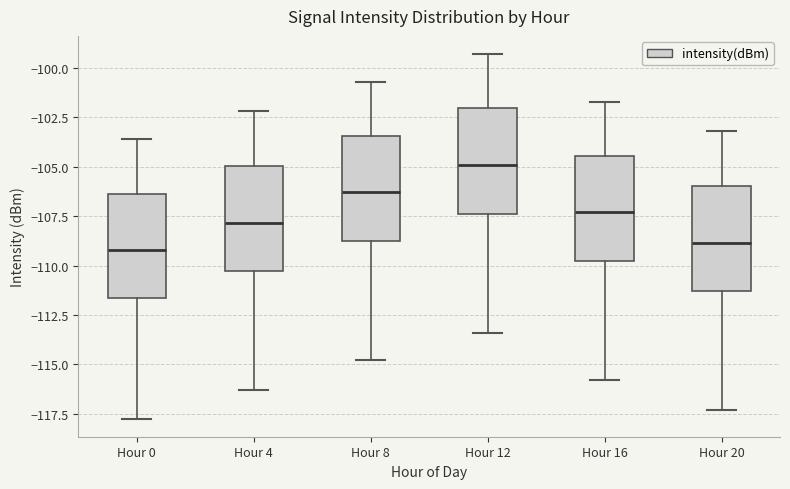

Where is the lower edge of the box for Hour 16 on the y-axis? The values are not printed on the chart, so give them approximately, as read against the axis.

-110.0